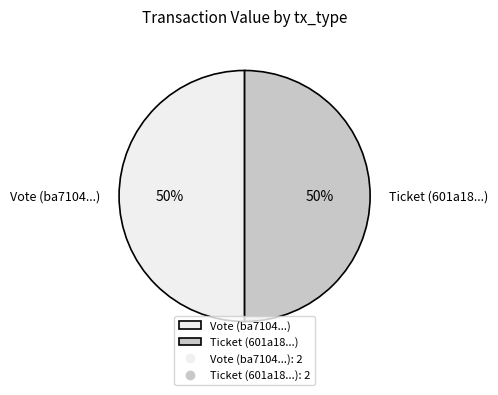

What percentage is the Vote slice, to the nearest percent?

50%